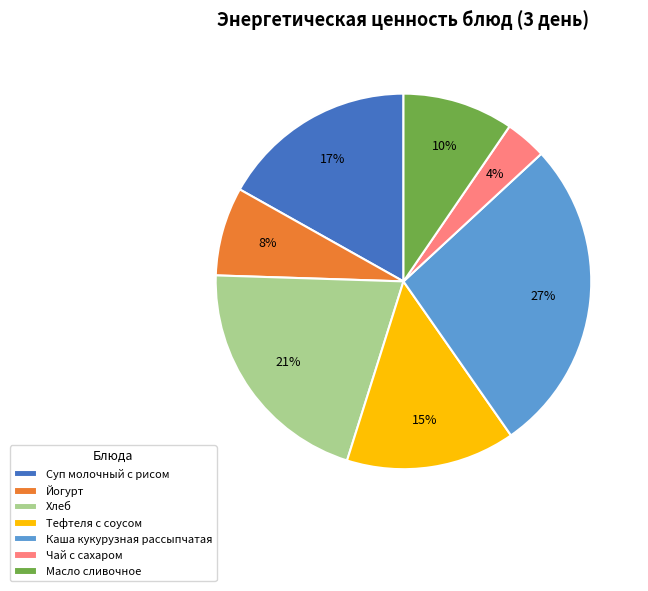

To the nearest percent, what is the difference between the Тефтеля с соусом and Хлеб slice percentages?

6%